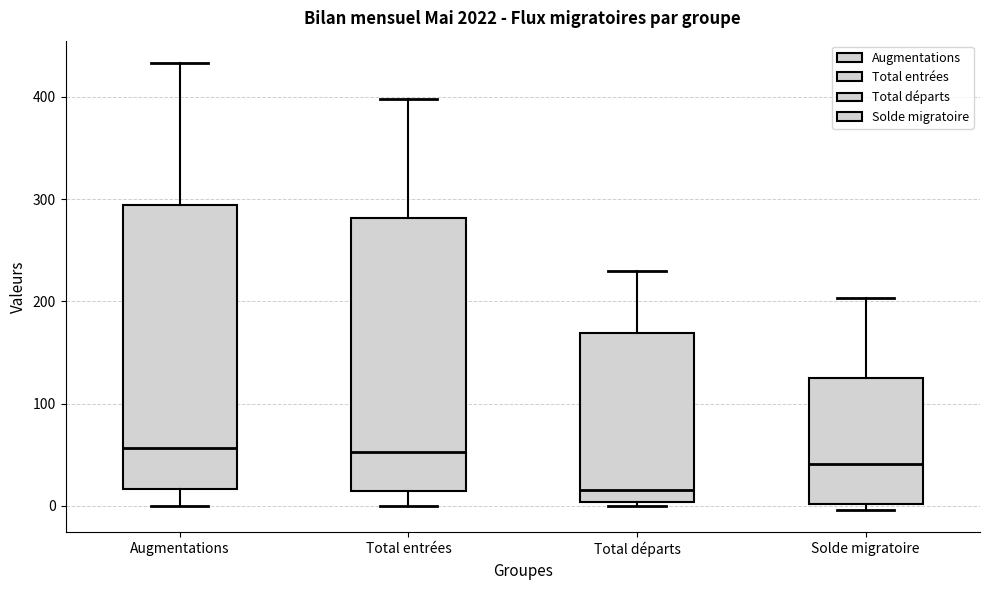

Reading left to right, read every box against the y-axis: the position of its median line, the range the box covers, and the ends of its whiskers. The values are not printed on the chart, so give them approximately, as read against the axis.

Augmentations: median 60, box 20 to 290, whiskers 0 to 430
Total entrées: median 50, box 10 to 280, whiskers 0 to 400
Total départs: median 20, box 0 to 170, whiskers 0 (just below the box's lower edge) to 230
Solde migratoire: median 40, box 0 to 130, whiskers 0 (just below the box's lower edge) to 200